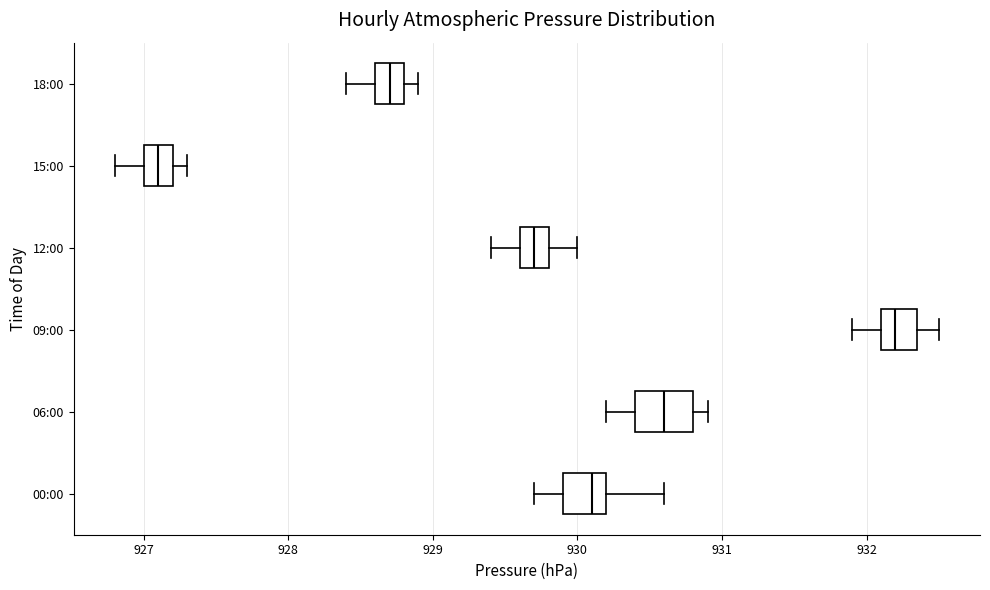

Reading bottom to top, read every box against the x-axis: the position of its median line, the range the box covers, and the ends of its whiskers. The values are not printed on the chart, so give them approximately, as read against the axis.

00:00: median 930.1, box 929.9 to 930.2, whiskers 929.7 to 930.6
06:00: median 930.6, box 930.4 to 930.8, whiskers 930.2 to 930.9
09:00: median 932.2, box 932.1 to 932.4, whiskers 931.9 to 932.5
12:00: median 929.7, box 929.6 to 929.8, whiskers 929.4 to 930.0
15:00: median 927.1, box 927.0 to 927.2, whiskers 926.8 to 927.3
18:00: median 928.7, box 928.6 to 928.8, whiskers 928.4 to 928.9